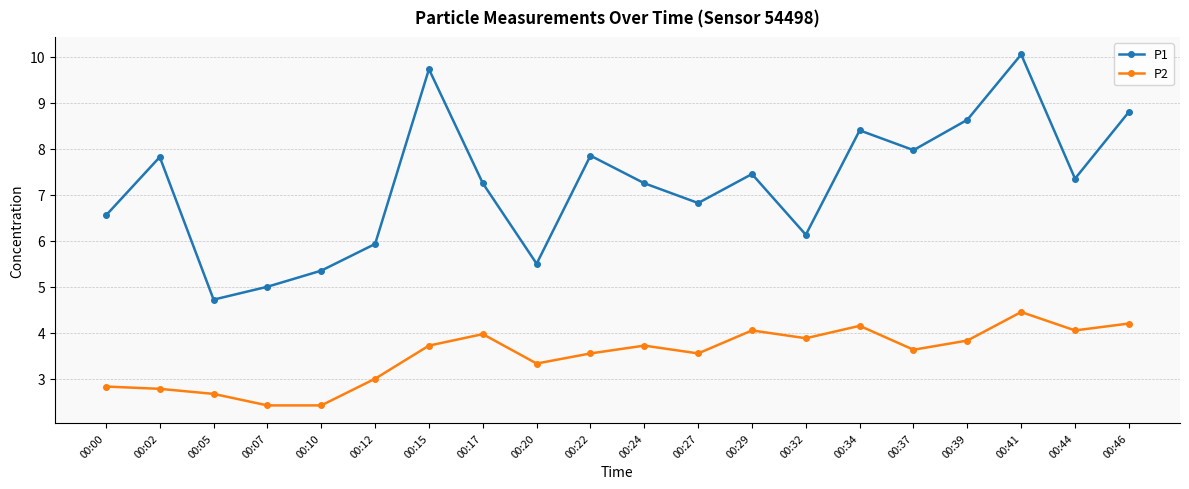

Does the chart have visible grid lines?

Yes